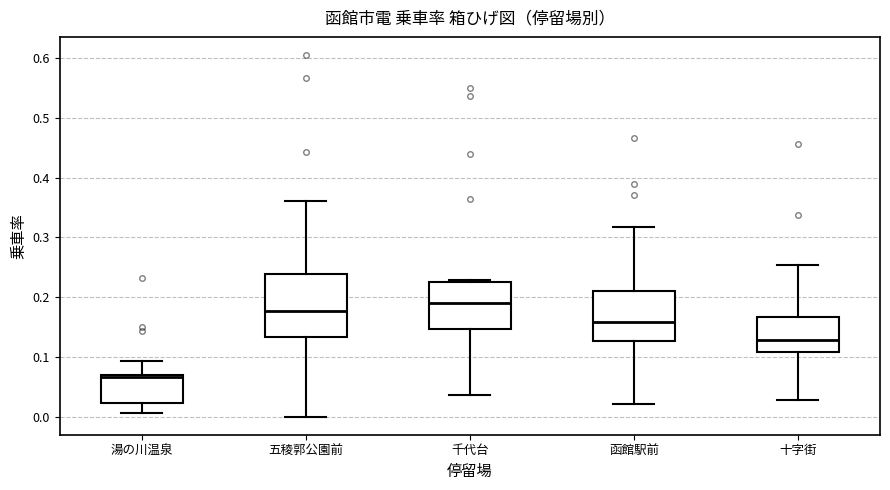

Which box's median line is the lowest?

湯の川温泉